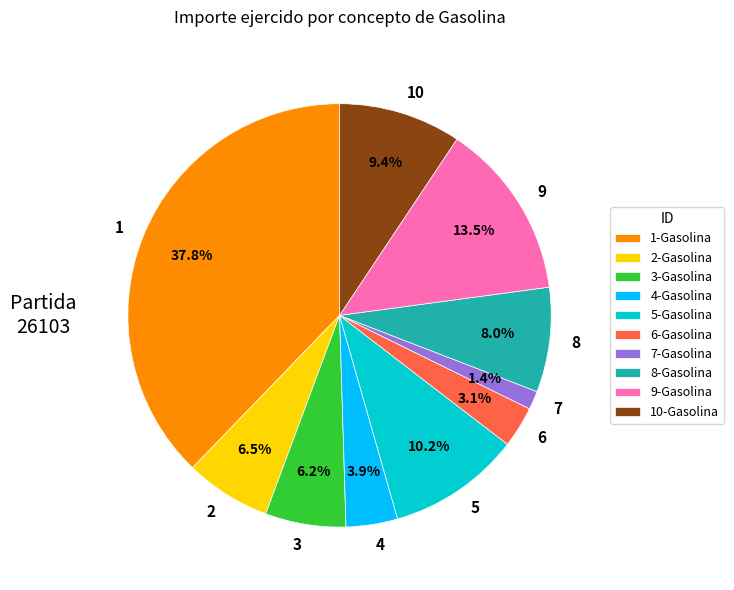

Which category has the smallest portion of the pie?

7